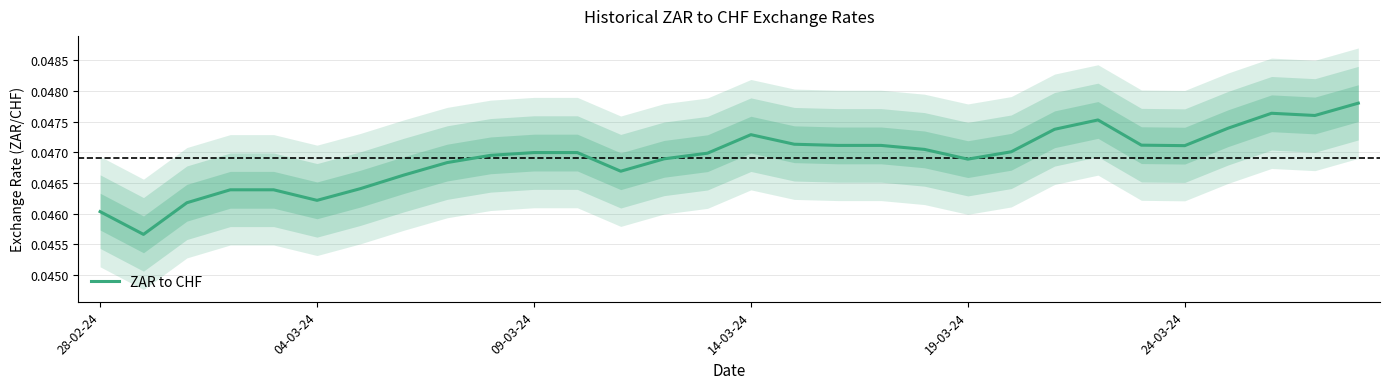

How many points are higher than both their immediate neighbors (excluding endpoints)?

3